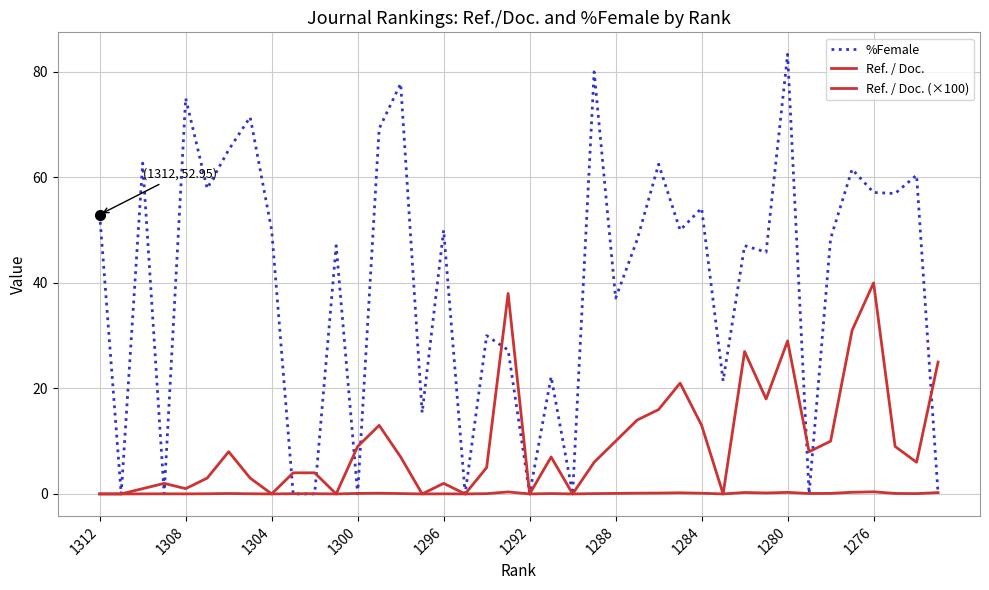

How many lines are shown in the chart?

3